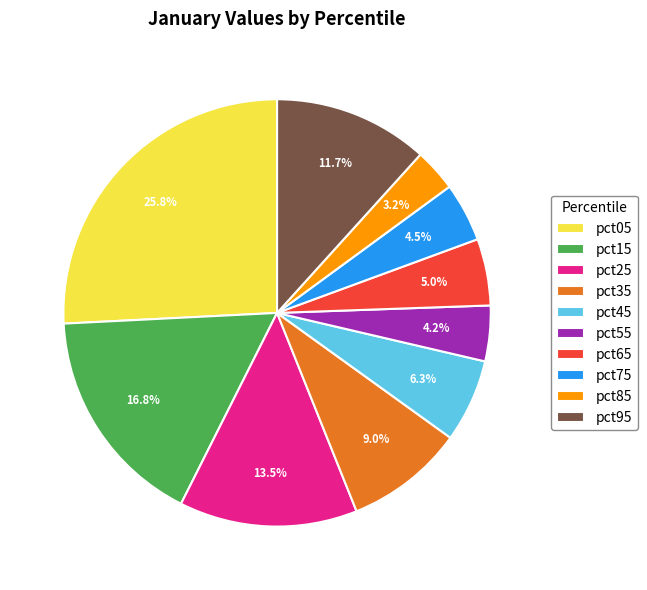

To the nearest percent, what is the difference between the pct05 and pct95 slice percentages?

14%